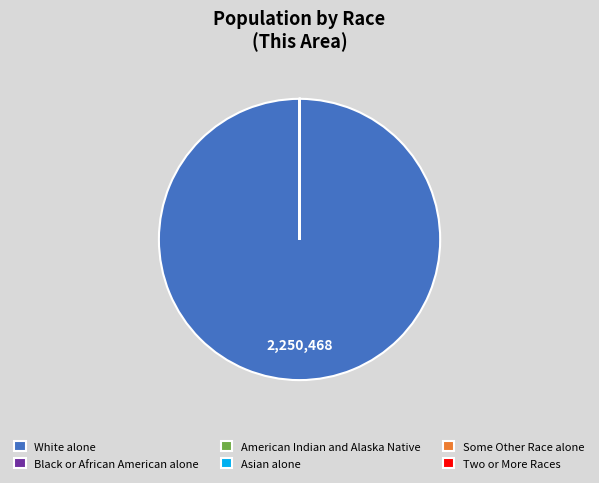

Which slice is the largest?

White alone